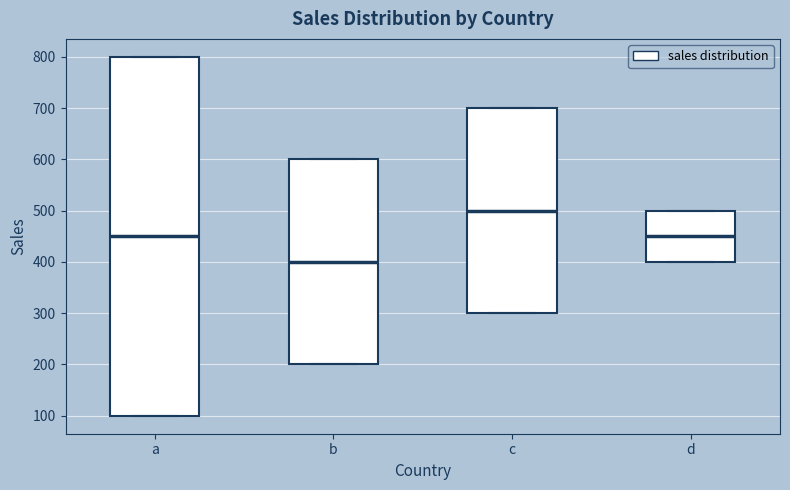

Reading left to right, transcribe this box plot: for each box, give where its median line is, the range the box spans, and where its two whiskers end, as read against the y-axis. The values are not printed on the chart, so give them approximately, as read against the axis.

a: median 450, box 100 to 800, whiskers 100 to 800
b: median 400, box 200 to 600, whiskers 200 to 600
c: median 500, box 300 to 700, whiskers 300 to 700
d: median 450, box 400 to 500, whiskers 400 to 500